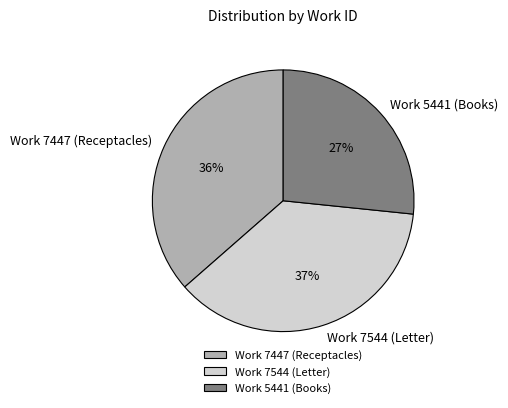

How many slices are in this pie chart?

3